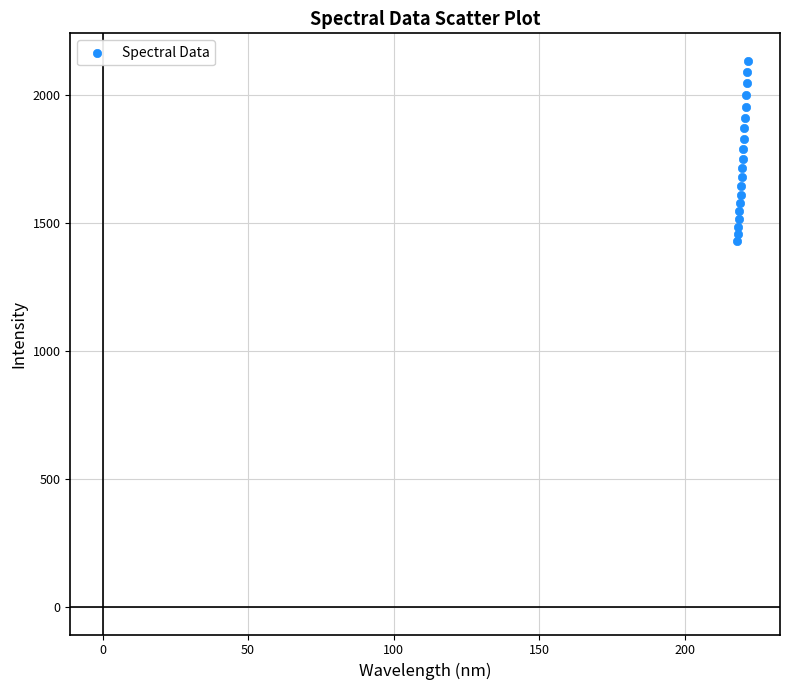

What is the range of X values (max minus min)?

3.6